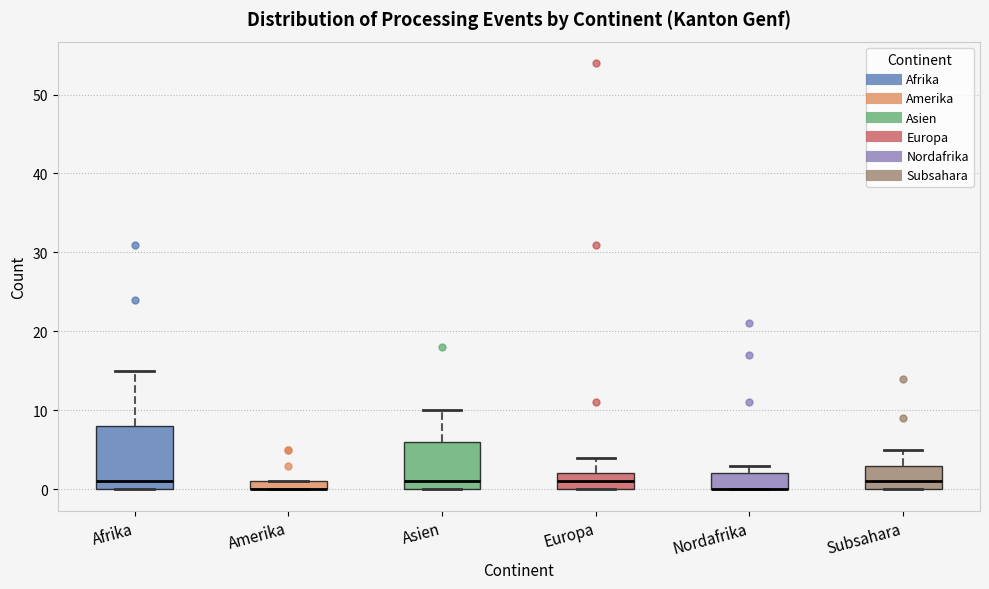

Which box is the tallest, from its lower edge to its upper edge?

Afrika